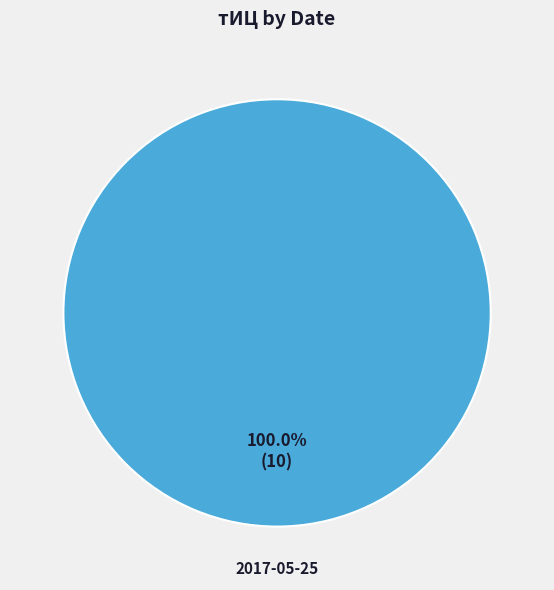

Which slice represents more than half of the pie?

2017-05-25